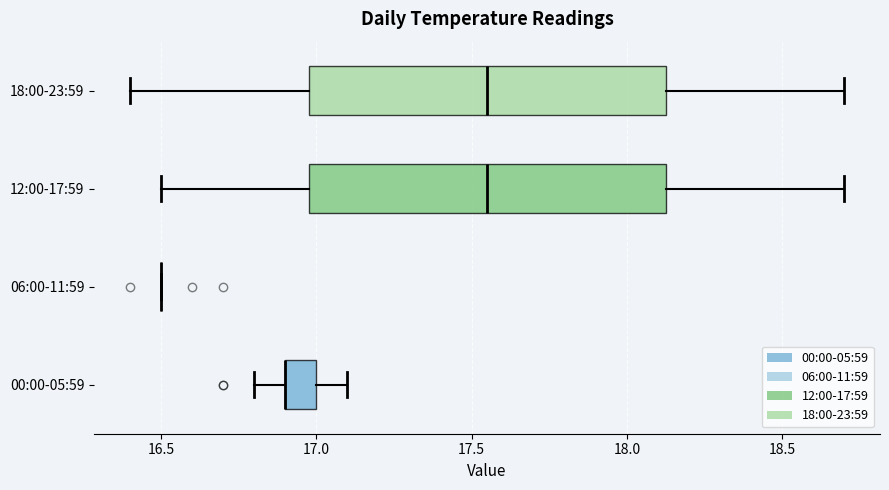

Reading bottom to top, transcribe this box plot: for each box, give where its median line is, the range the box spans, and where its two whiskers end, as read against the x-axis. The values are not printed on the chart, so give them approximately, as read against the axis.

00:00-05:59: median 16.90 (drawn on the box's left edge), box 16.90 to 17.00, whiskers 16.80 to 17.10
06:00-11:59: box collapsed to a line at 16.50, whiskers 16.50 to 16.50
12:00-17:59: median 17.55, box 17.00 to 18.15, whiskers 16.50 to 18.70
18:00-23:59: median 17.55, box 17.00 to 18.15, whiskers 16.40 to 18.70